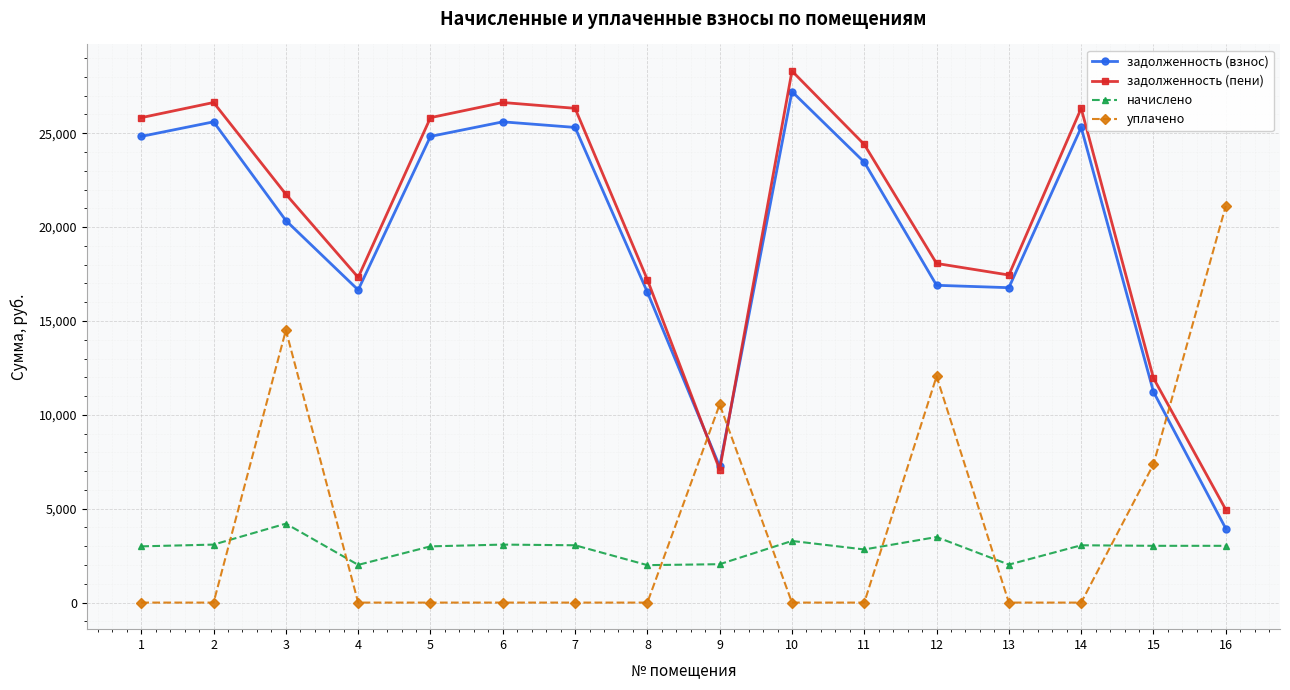

Between 5 and 12, which series saw the biggest shift?

уплачено